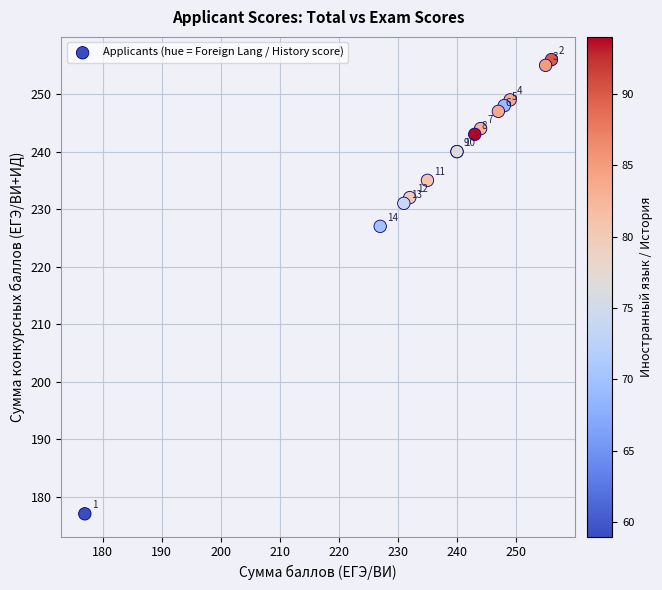

What Y value in the scatter plot is closest to 216?

227